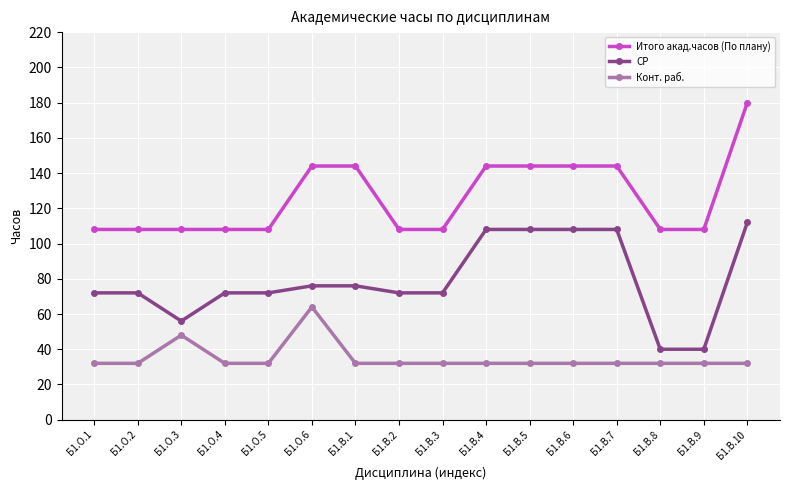

Rank the series by their maximum value, from highest to lowest.

Итого акад.часов (По плану), СР, Конт. раб.